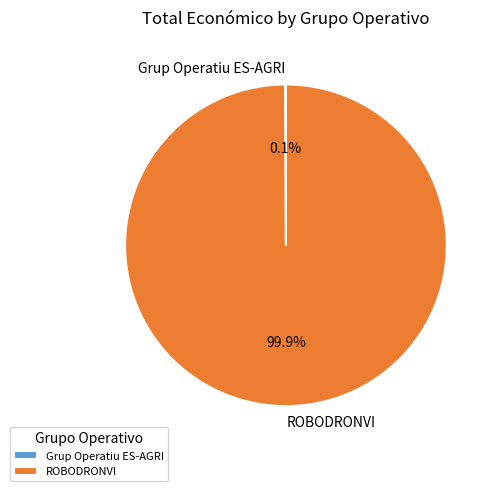

What portion of the pie excludes ROBODRONVI?

0.1%